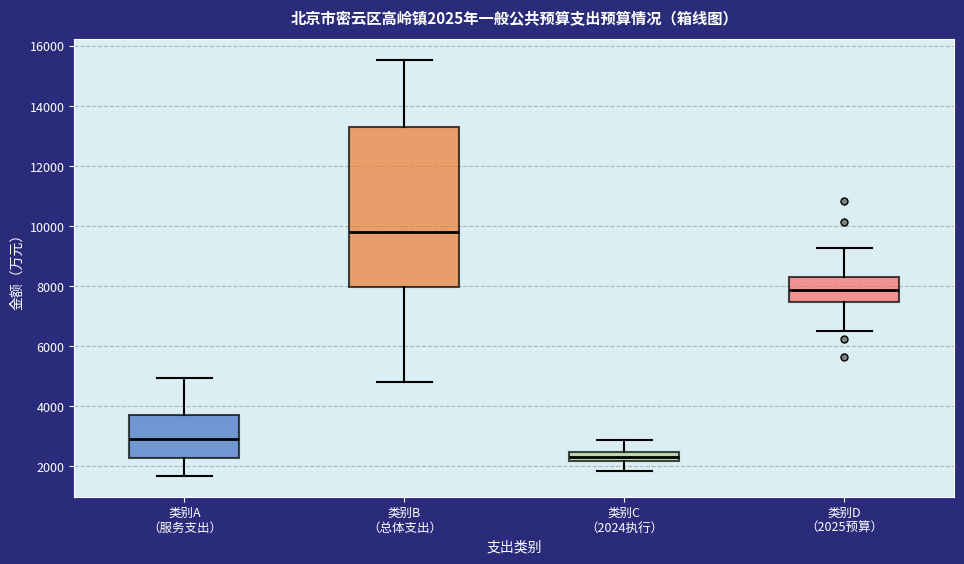

Which box's median line is the highest?

类别B （总体支出）